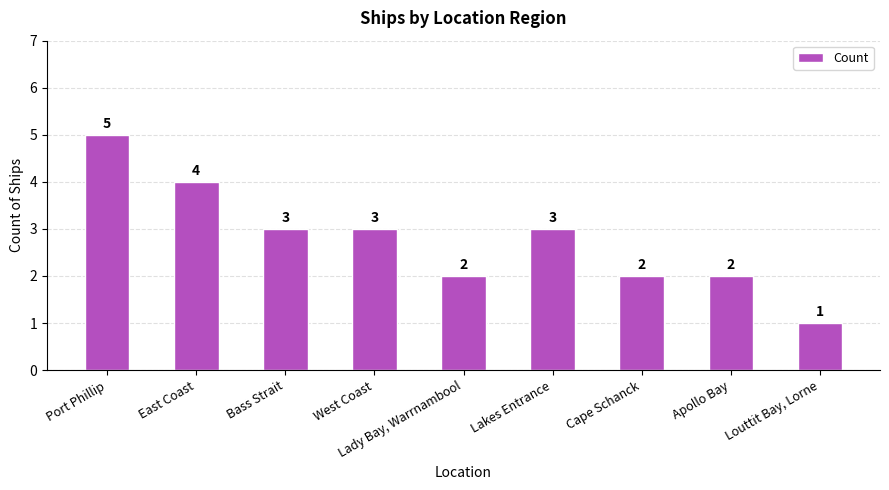

How many values are below 3?

4